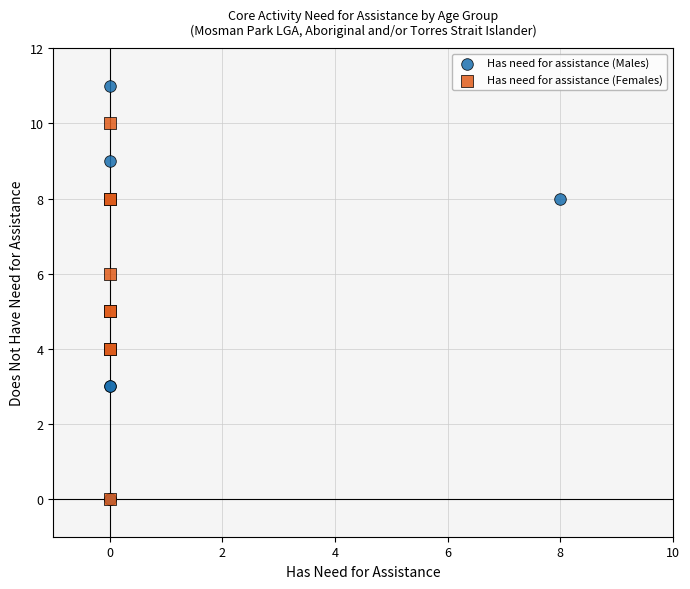

Which series reaches the maximum Y coordinate?

Has need for assistance (Males)